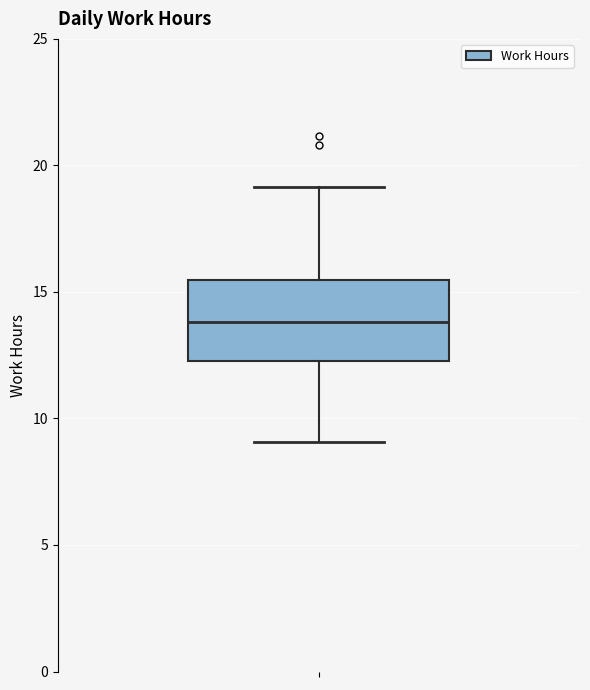

Transcribe this box plot: give where the median line is, the range the box spans, and where the two whiskers end, as read against the y-axis. The values are not printed on the chart, so give them approximately, as read against the axis.

median 14.0, box 12.5 to 15.5, whiskers 9.0 to 19.0